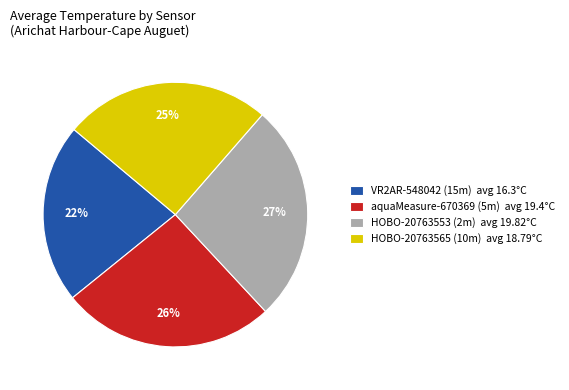

True or false: aquaMeasure-670369 (5m) avg 19.4°C accounts for 26% of the total.

True